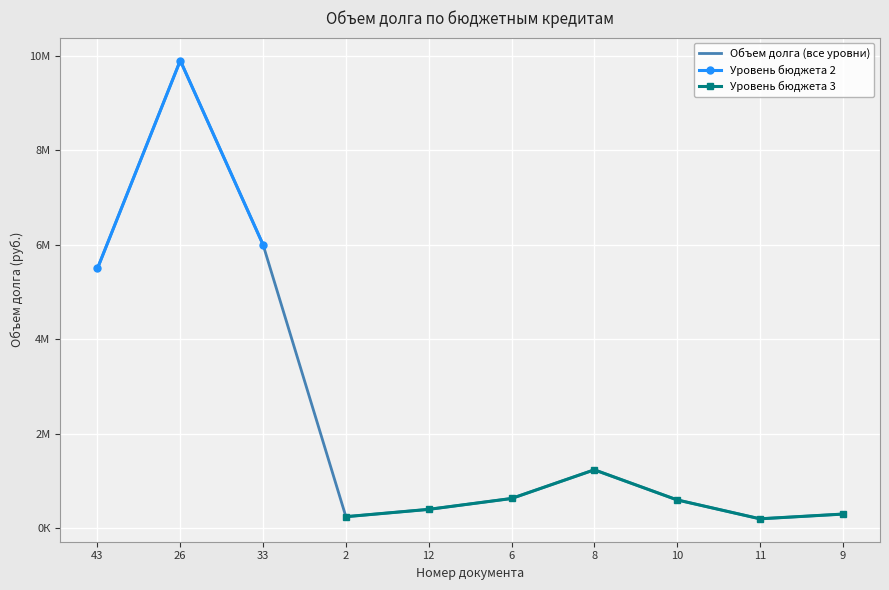

Is it true that the value at 33 is 8801068?

False